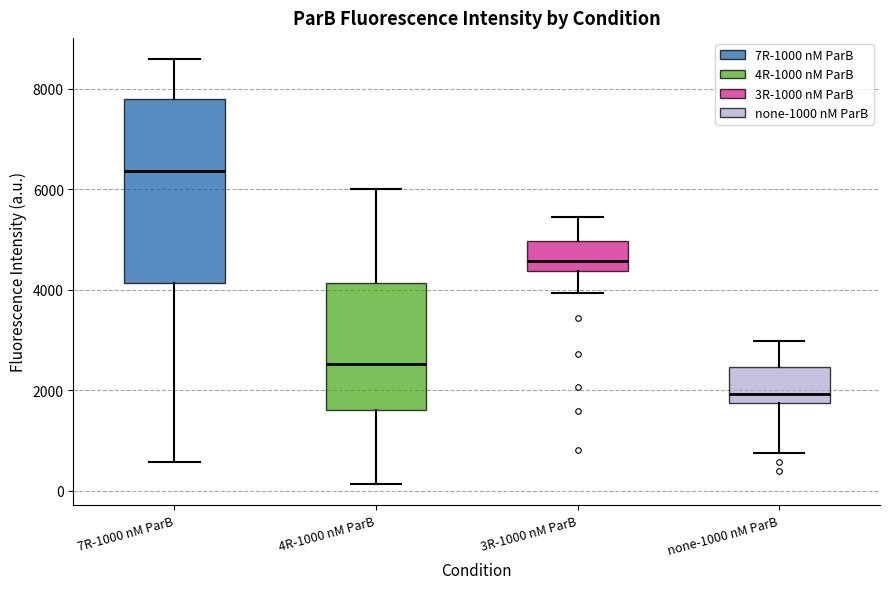

Reading left to right, transcribe this box plot: for each box, give where its median line is, the range the box spans, and where its two whiskers end, as read against the y-axis. The values are not printed on the chart, so give them approximately, as read against the axis.

7R-1000 nM ParB: median 6400, box 4200 to 7800, whiskers 600 to 8600
4R-1000 nM ParB: median 2600, box 1600 to 4200, whiskers 200 to 6000
3R-1000 nM ParB: median 4600, box 4400 to 5000, whiskers 4000 to 5400
none-1000 nM ParB: median 2000, box 1800 to 2400, whiskers 800 to 3000